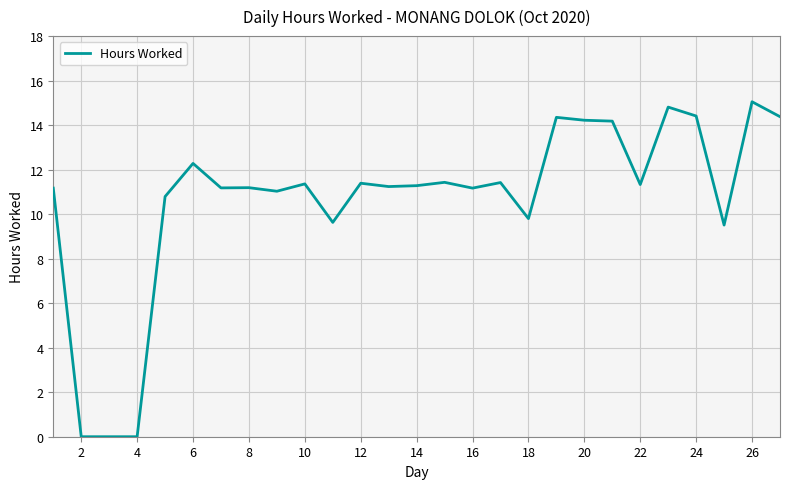

What is the maximum value shown in the chart?

15.1